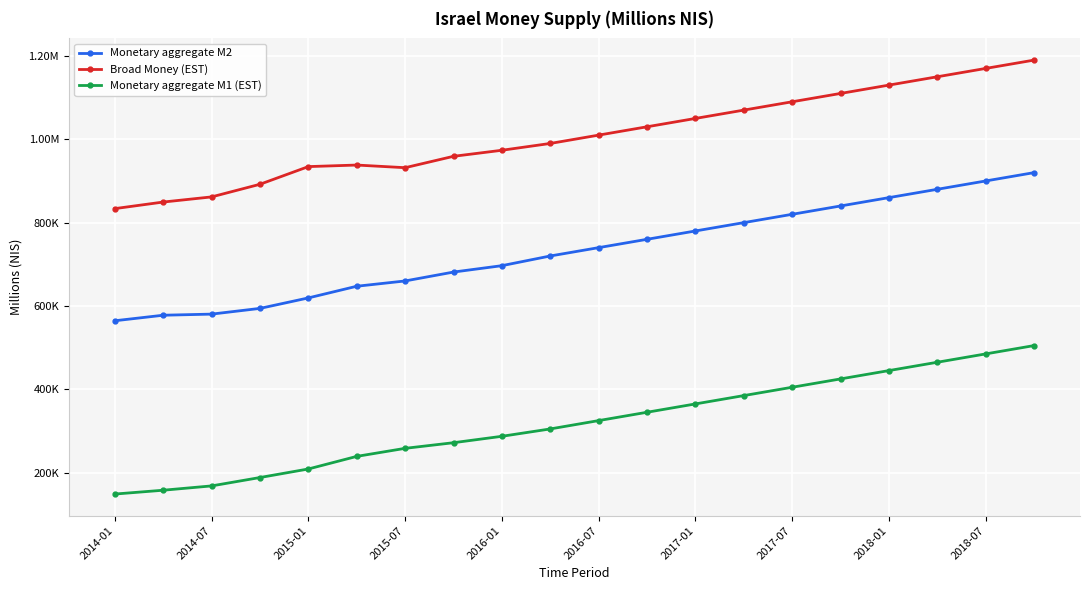

Does the chart have visible grid lines?

Yes